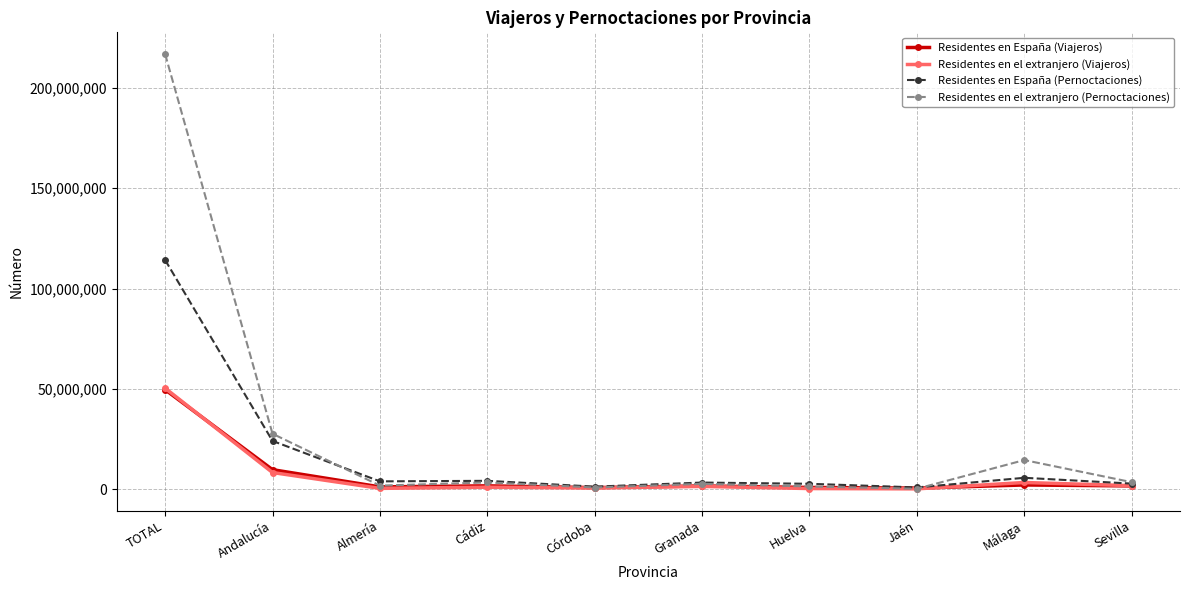

What are all the series names shown in the legend?

Residentes en España (Viajeros), Residentes en el extranjero (Viajeros), Residentes en España (Pernoctaciones), Residentes en el extranjero (Pernoctaciones)